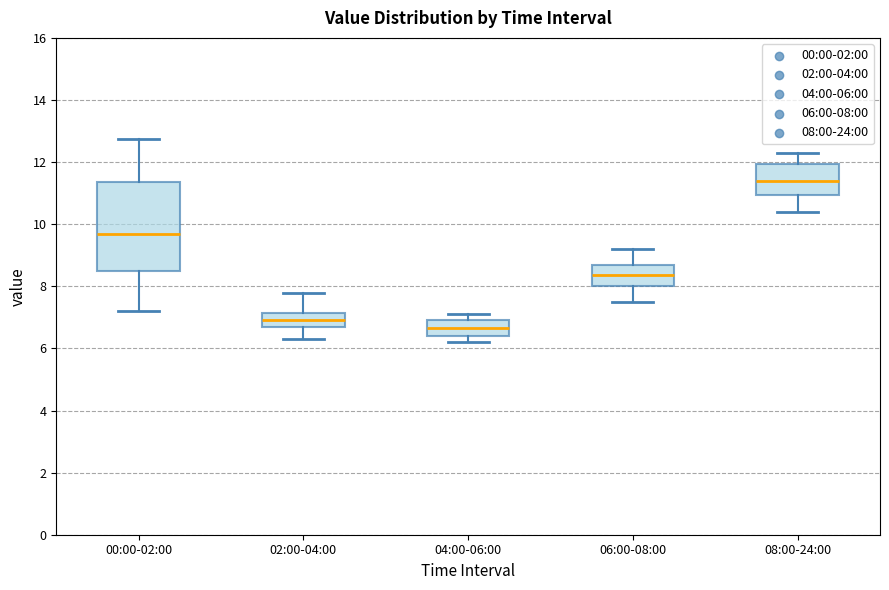

Comparing the boxes themselves (not the whiskers), which one is the tallest?

00:00-02:00